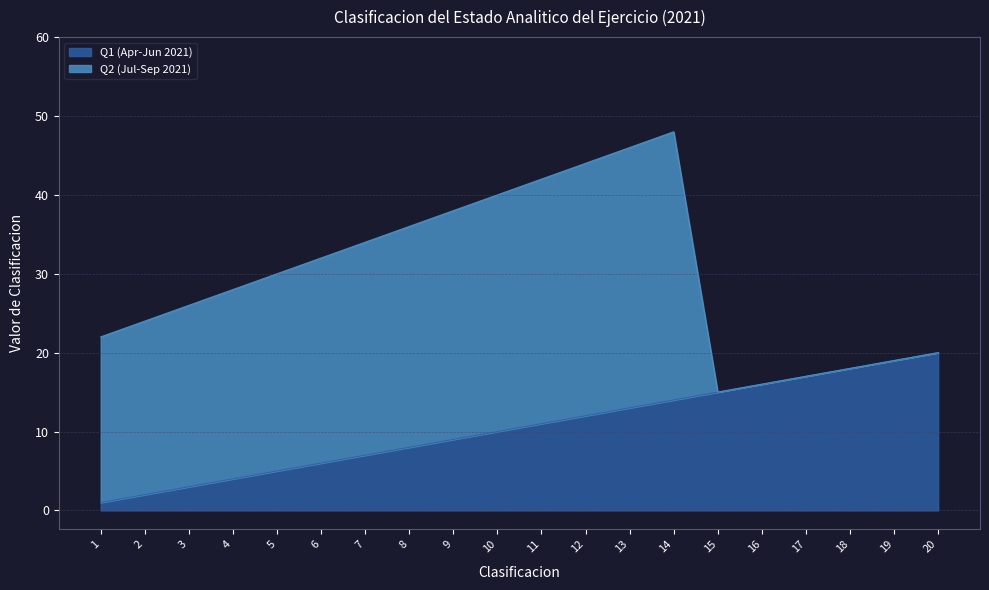

The chart shows a value of 10 at 20. True or false?

False